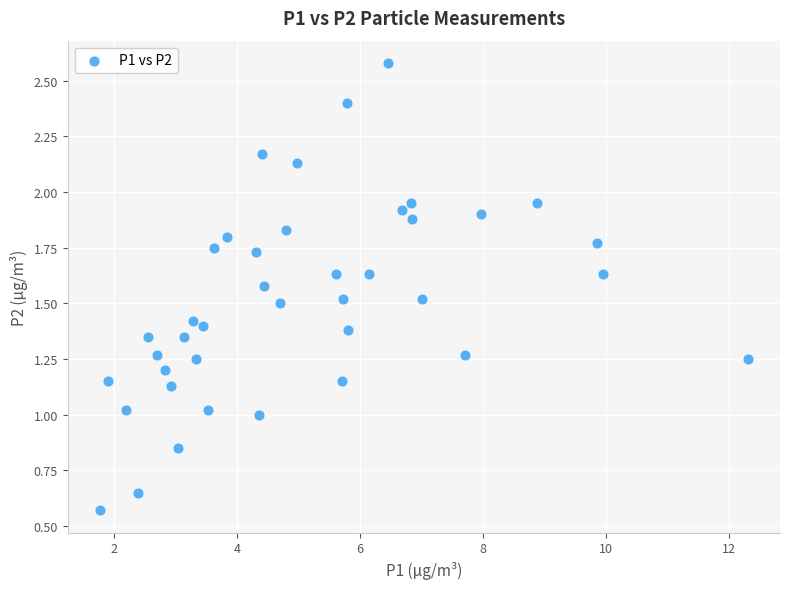

What is the range of X values (max minus min)?

10.5